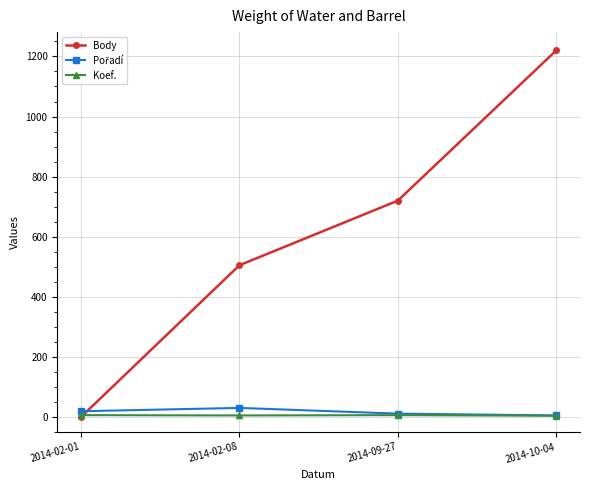

The Body series shows -593 at 2014-02-01. True or false?

False